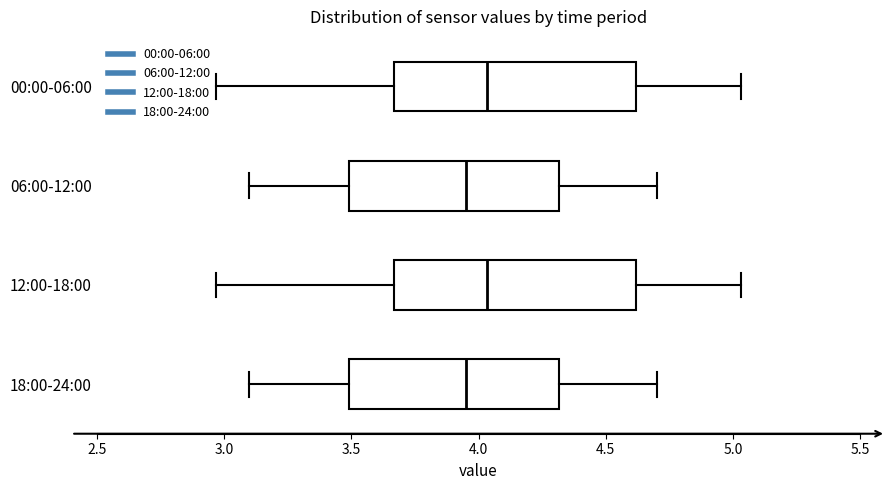

Reading bottom to top, transcribe this box plot: for each box, give where its median line is, the range the box spans, and where its two whiskers end, as read against the x-axis. The values are not printed on the chart, so give them approximately, as read against the axis.

18:00-24:00: median 3.95, box 3.50 to 4.30, whiskers 3.10 to 4.70
12:00-18:00: median 4.05, box 3.65 to 4.60, whiskers 2.95 to 5.05
06:00-12:00: median 3.95, box 3.50 to 4.30, whiskers 3.10 to 4.70
00:00-06:00: median 4.05, box 3.65 to 4.60, whiskers 2.95 to 5.05